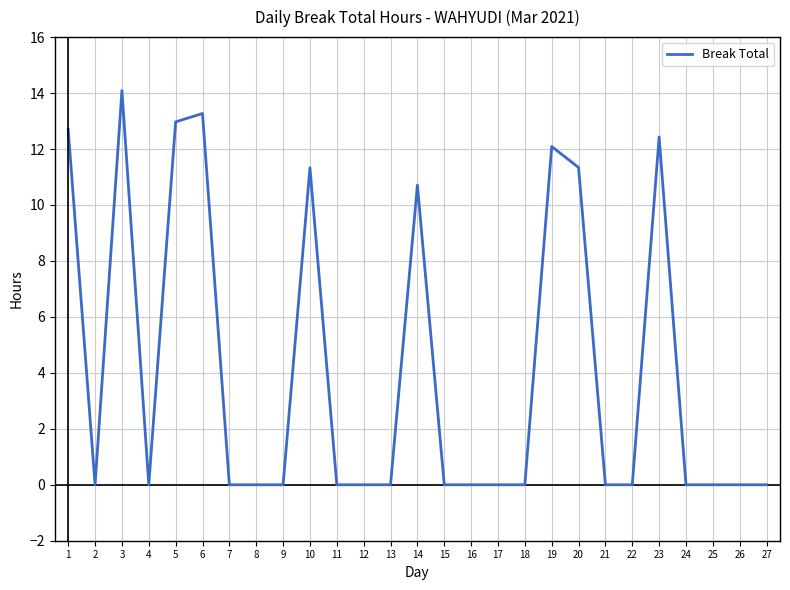

The chart shows a value of 12.7 at 1. True or false?

True